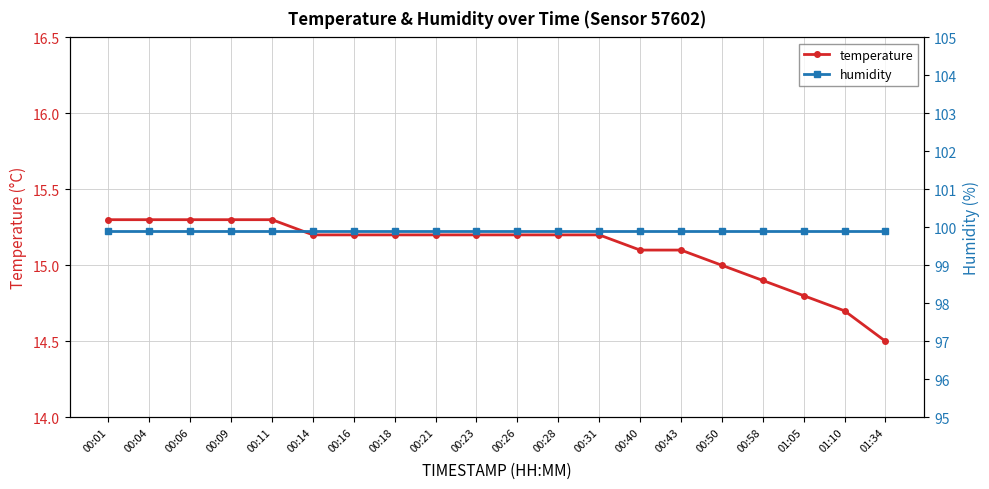

True or false: humidity has a value of 150.3 at 00:58.

False